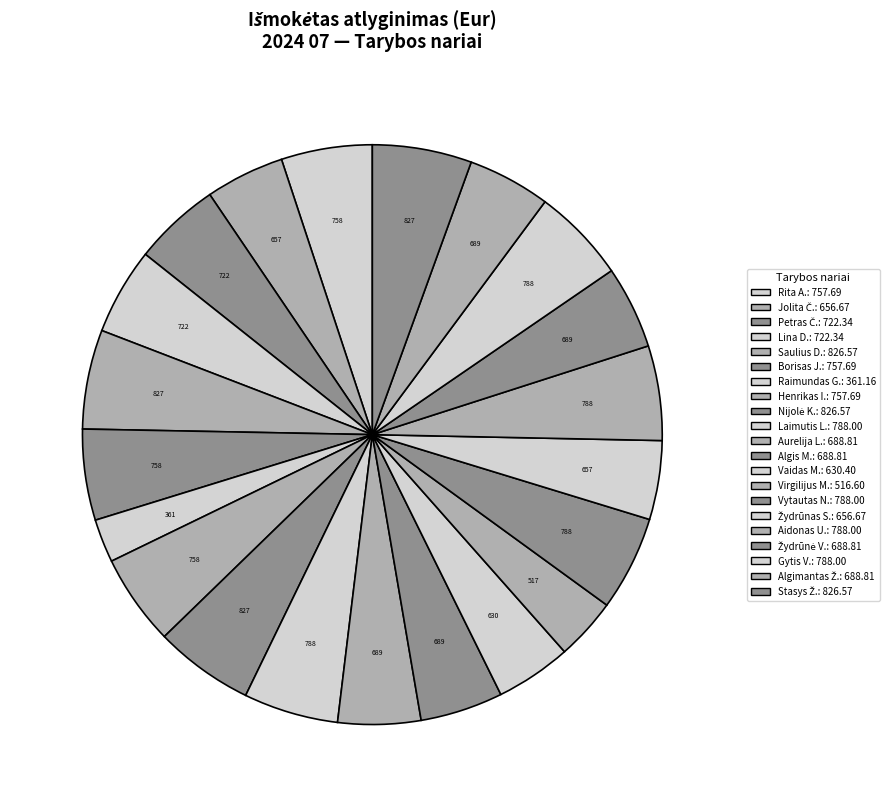

Count the number of slices in the pie.

21